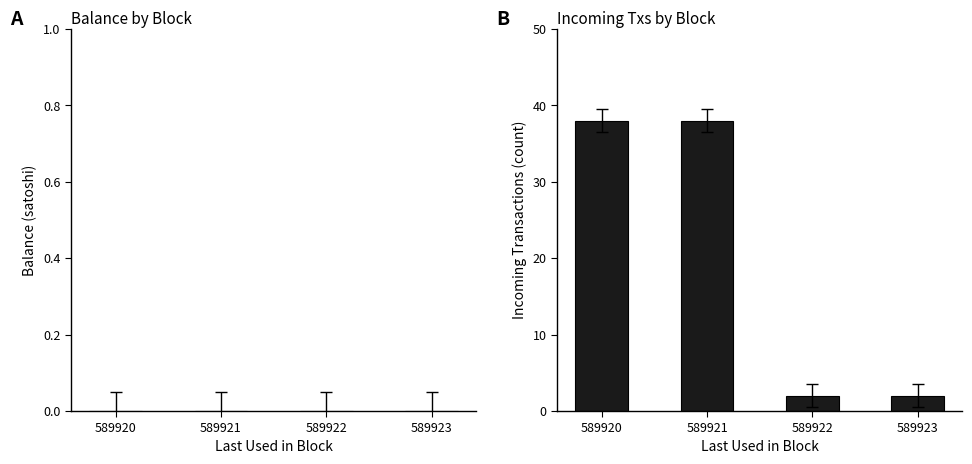

The chart shows a value of 65 at 589920. True or false?

False